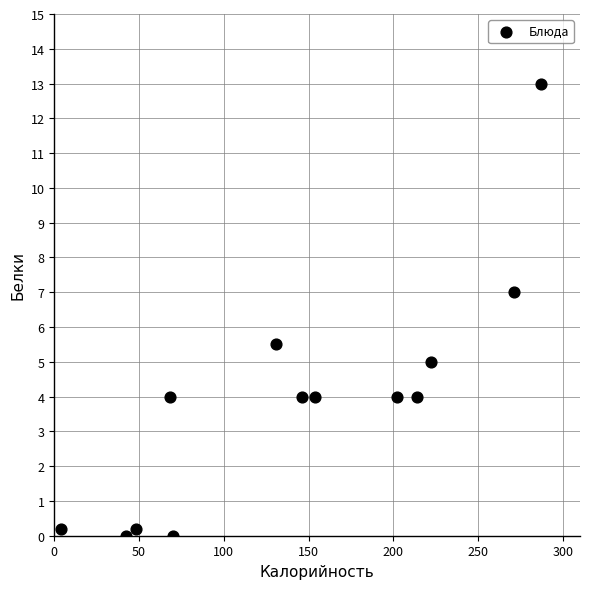

What Y value in the scatter plot is closest to 6?

5.5